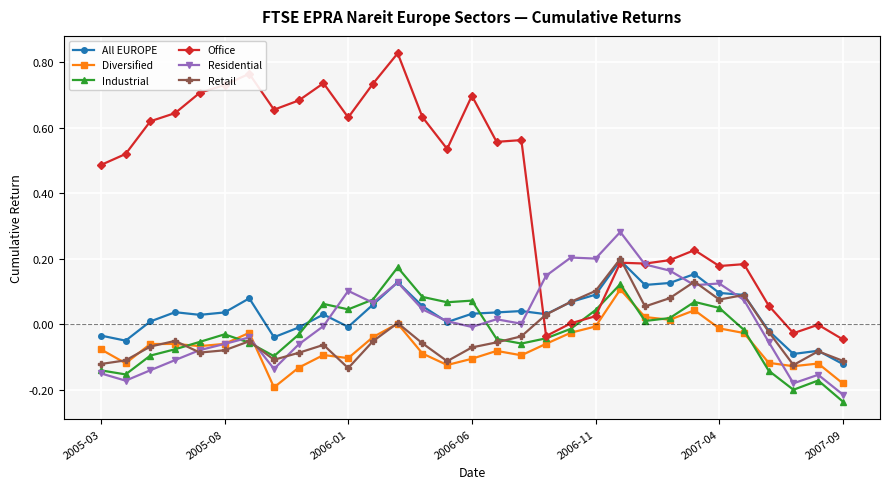

Which series has the largest total across all categories?

Office